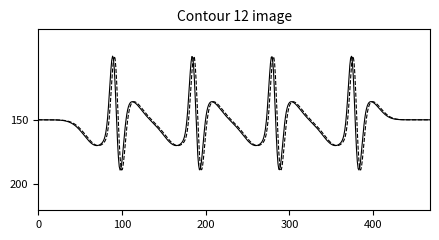

What is the minimum value shown in the chart?

100.8